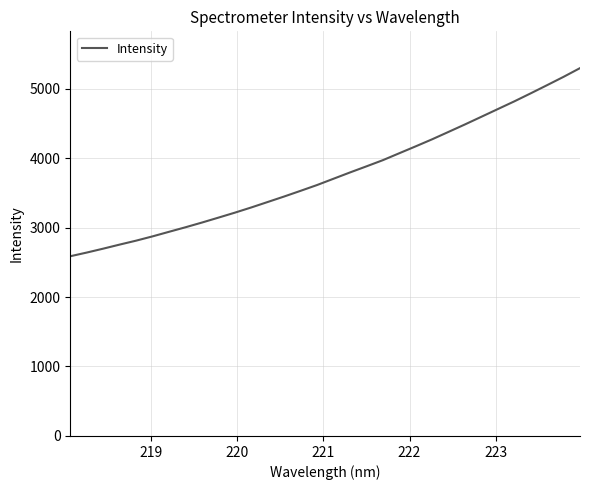

What is the difference between the maximum and minimum values?

2707.5